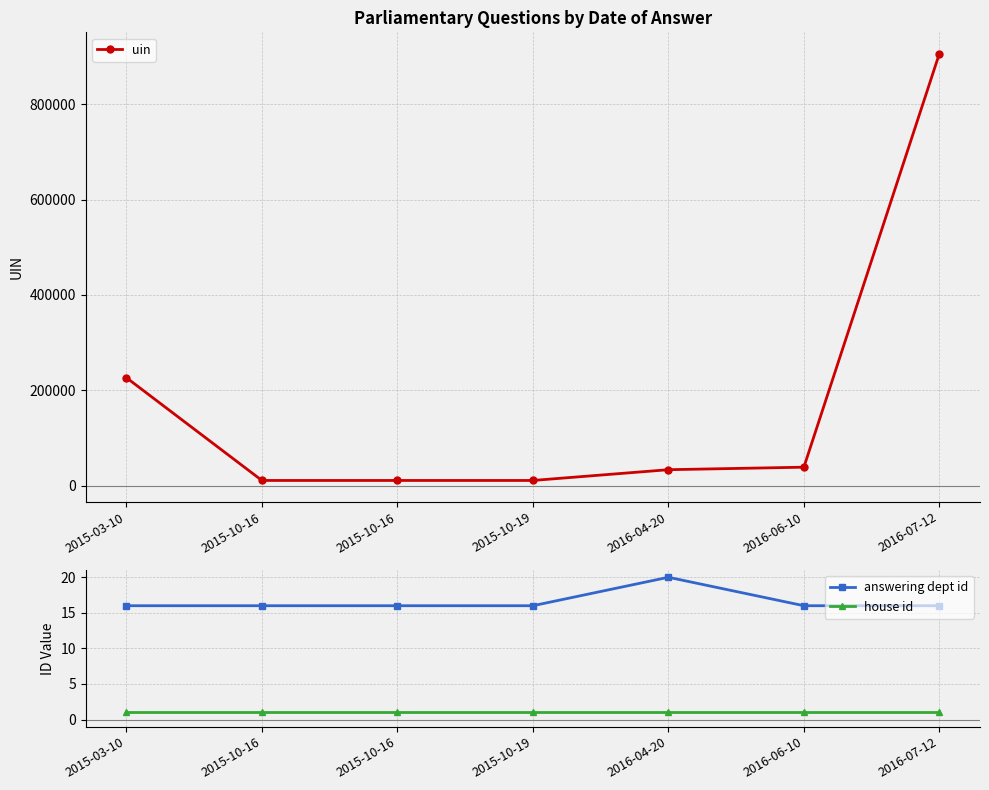

What is the sum of the uin values at 2016-04-20 and 2015-10-16?

44446